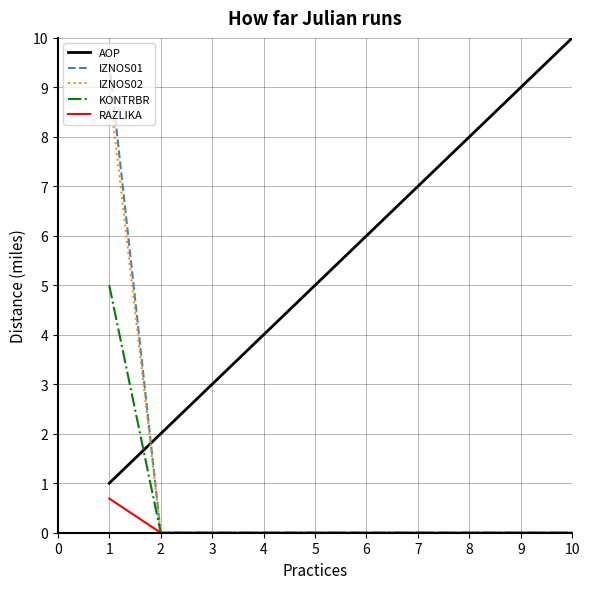

What is the difference between the highest and lowest values at 3?

3.0